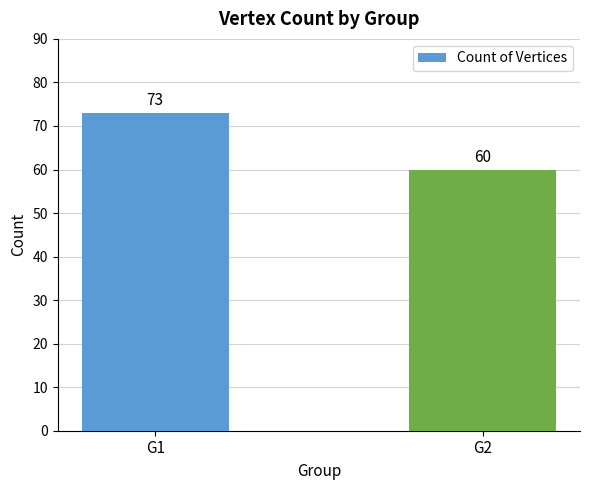

Rank the categories by value from highest to lowest.

G1, G2